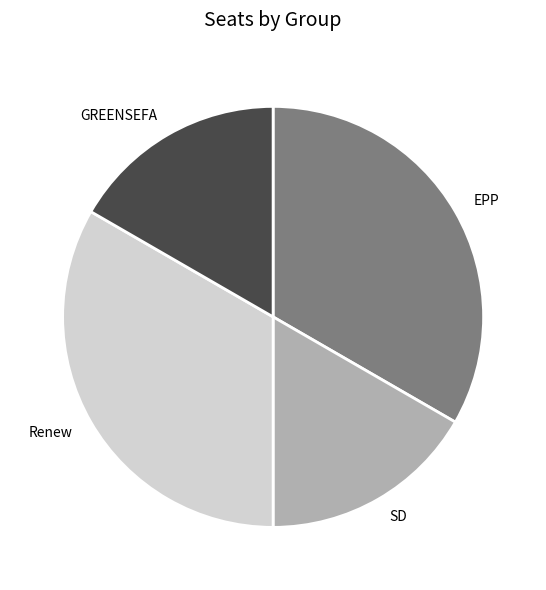

True or false: GREENSEFA accounts for 26% of the total.

False